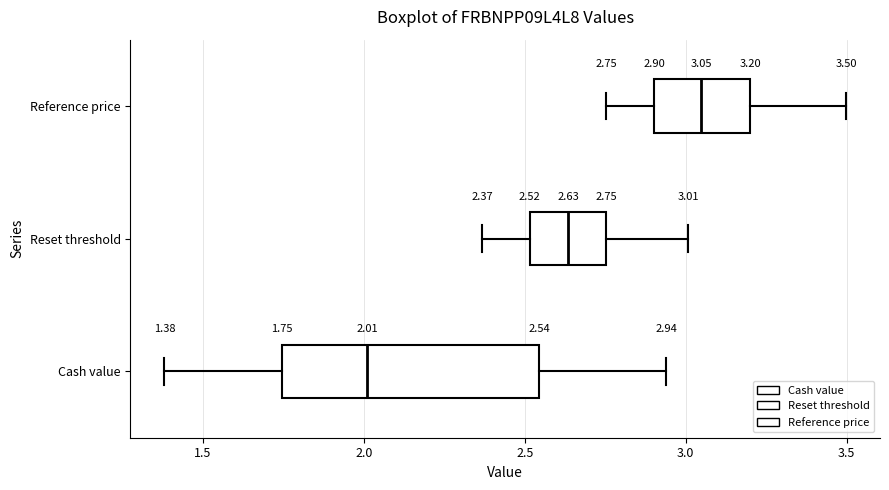

Which box has the furthest to the right median line?

Reference price